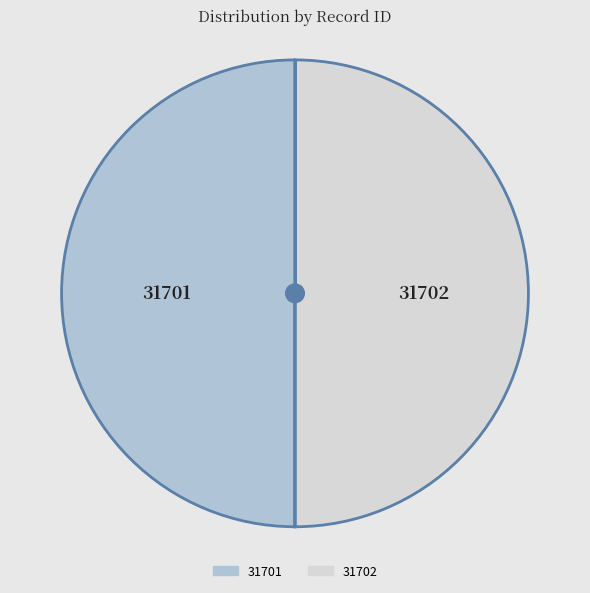

What is the ratio of the value at 31701 to the value at 31702?

1.0